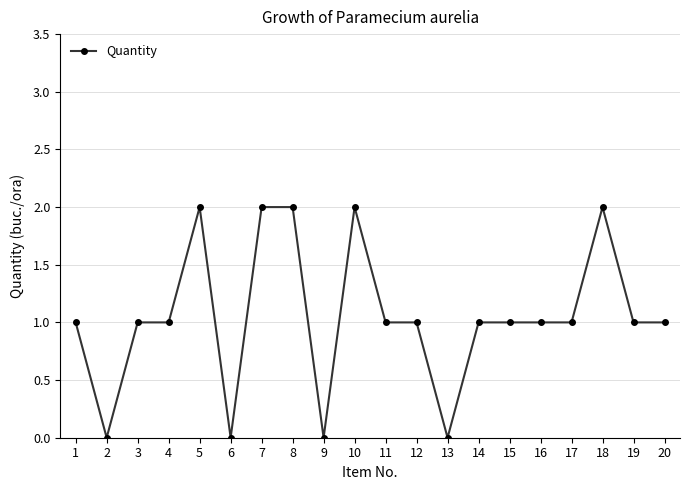

What is the change in value from 5 to 16?

-1